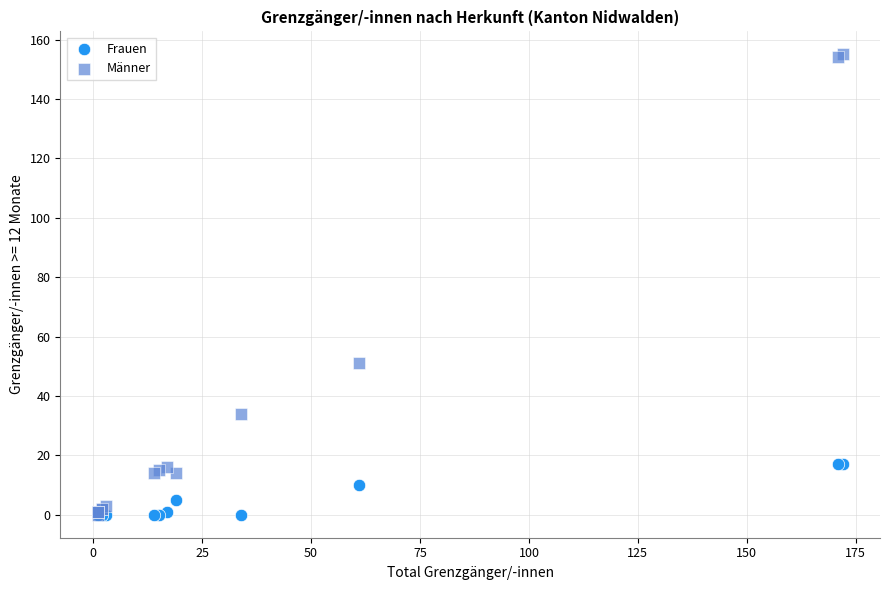

Across all series, what Y value is closest to 77?

51